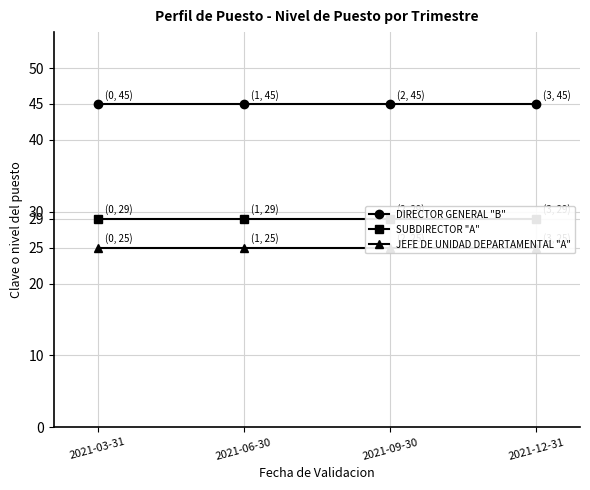

True or false: DIRECTOR GENERAL "B" and SUBDIRECTOR "A" intersect in this chart.

False